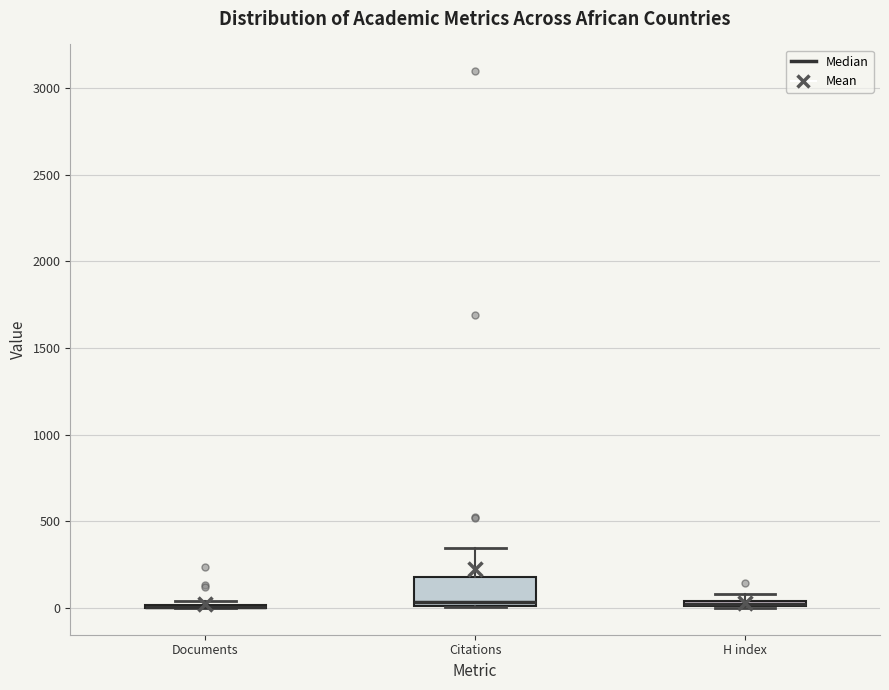

Where is the upper edge of the box for Citations on the y-axis? The values are not printed on the chart, so give them approximately, as read against the axis.

200